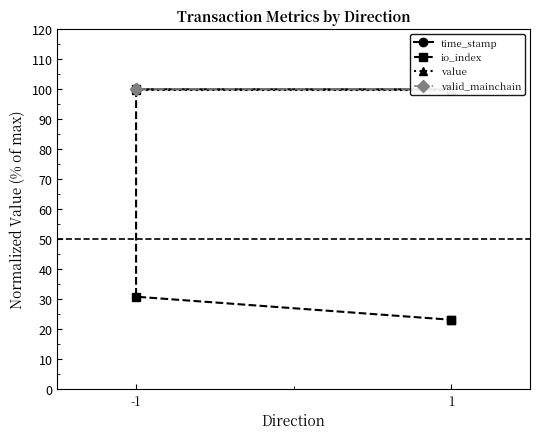

True or false: time_stamp has more than 2 points higher than both neighbors.

False